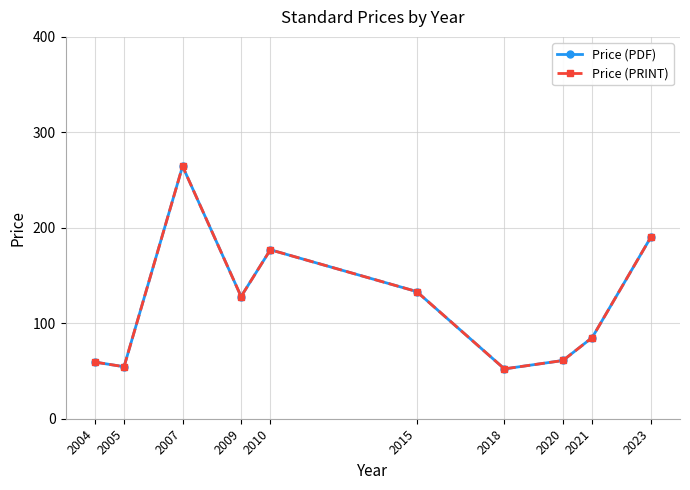

Does the chart have visible grid lines?

Yes